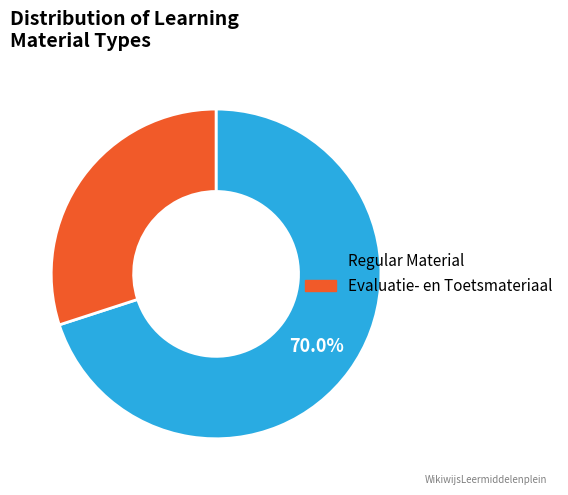

Is there any slice that represents more than half of the pie?

Yes